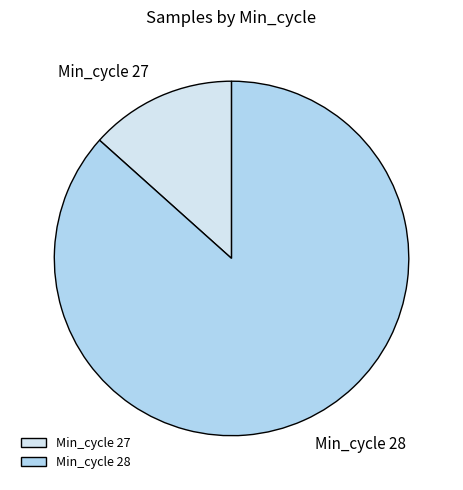

How many segments does this pie chart have?

2